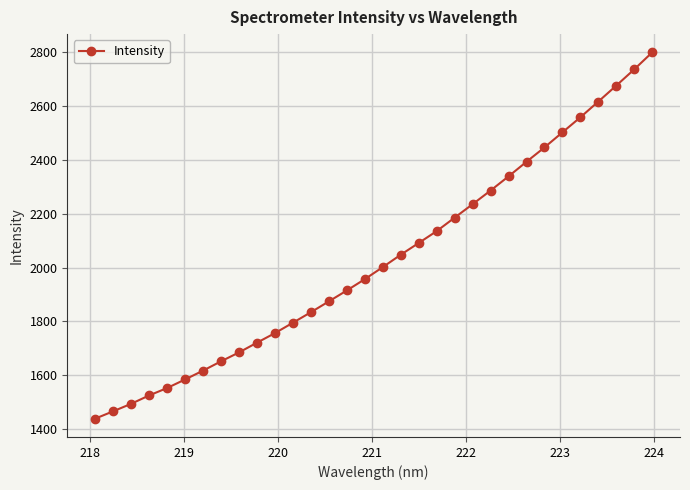

What is the smallest value displayed?

1439.0